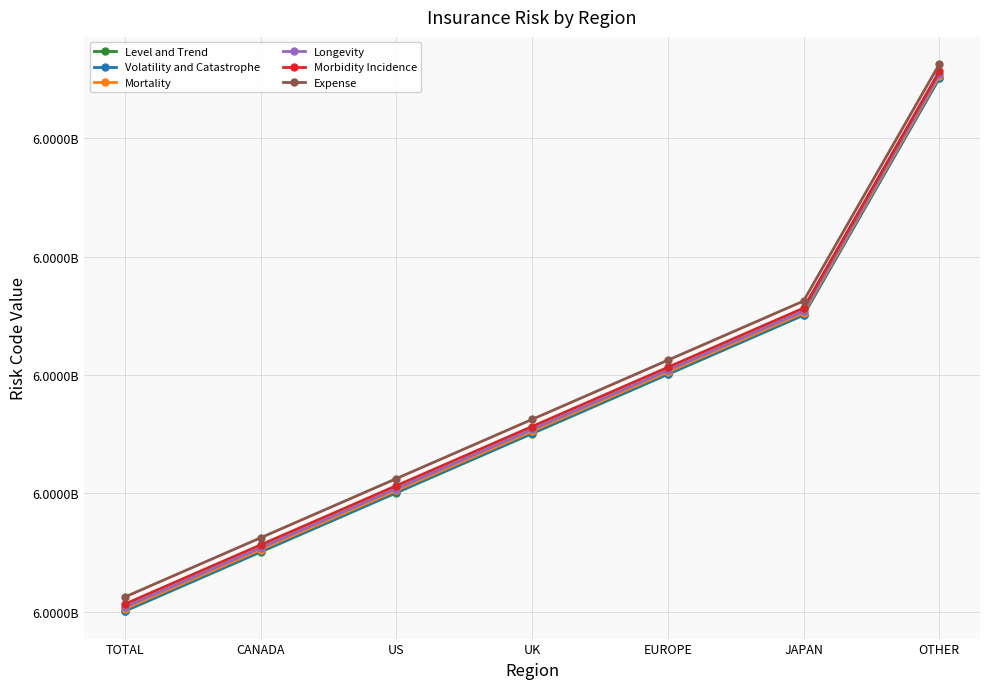

The value of Expense at EUROPE is 6000014250. True or false?

True